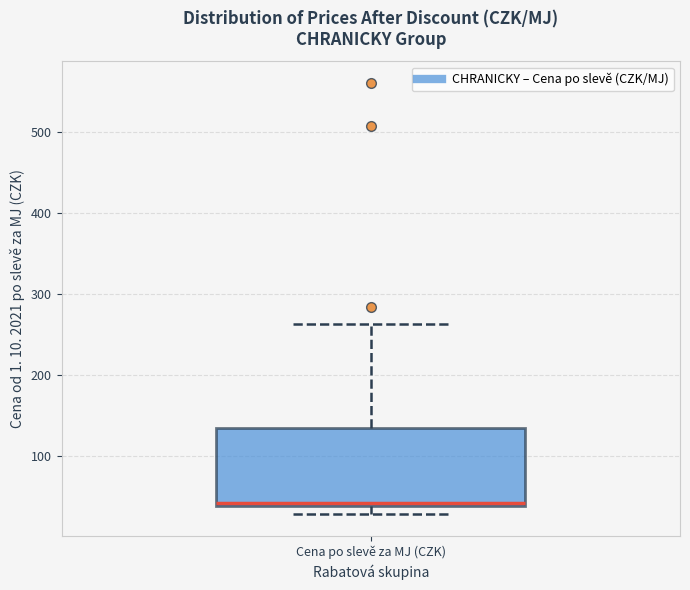

Read this box plot against the y-axis: the position of the median line, the range covered by the box, and the ends of both whiskers. The values are not printed on the chart, so give them approximately, as read against the axis.

median 40 (just above the box's lower edge), box 40 to 140, whiskers 30 to 260